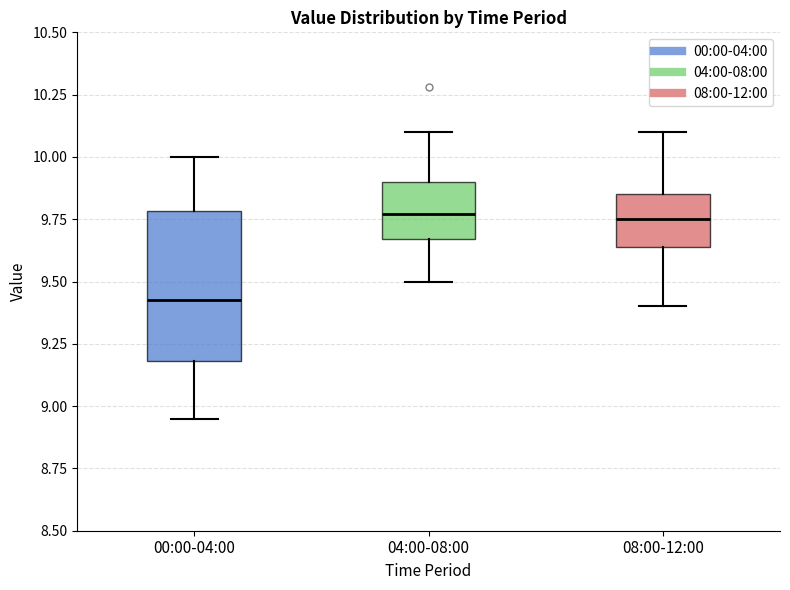

Comparing the boxes themselves (not the whiskers), which one is the tallest?

00:00-04:00